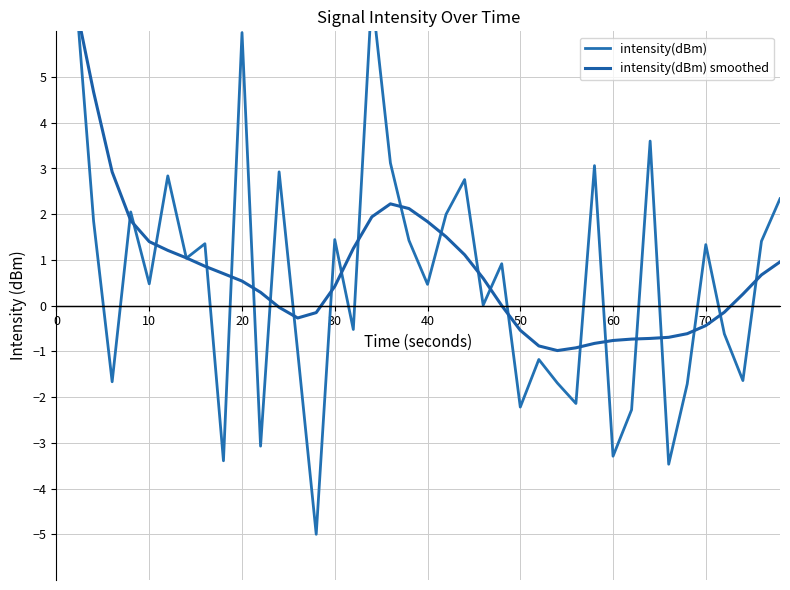

How many times do intensity(dBm) smoothed and intensity(dBm) cross each other?

26